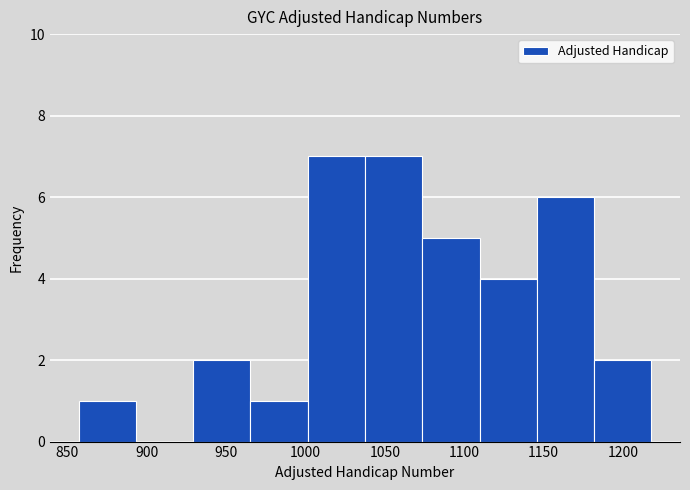

Reading left to right, transcribe this chart: for each bar, give the range it covers on the x-axis and its height. Neither the bar edges nor the heights are printed on the chart, so give them approximately, as read against the axes.

855 to 895: 1
895 to 930: 0
930 to 965: 2
965 to 1000: 1
1000 to 1040: 7
1040 to 1075: 7
1075 to 1110: 5
1110 to 1145: 4
1145 to 1180: 6
1180 to 1220: 2